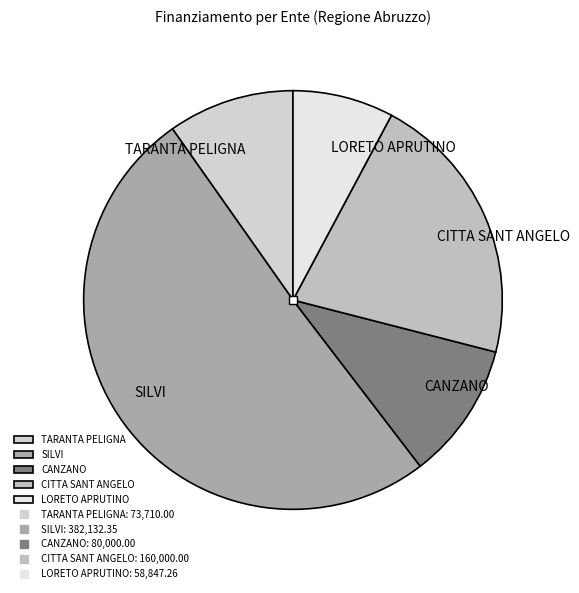

True or false: TARANTA PELIGNA accounts for 1% of the total.

False